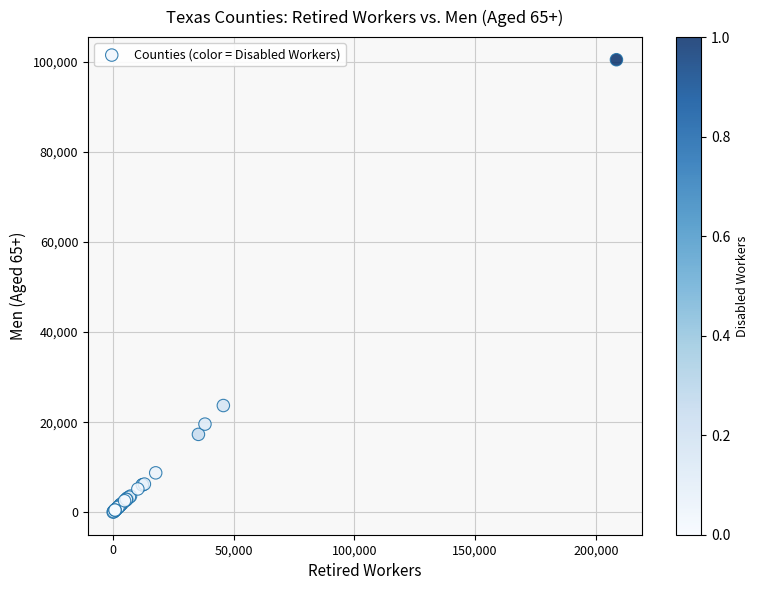

What Y value in the scatter plot is closest to 50232?

23695